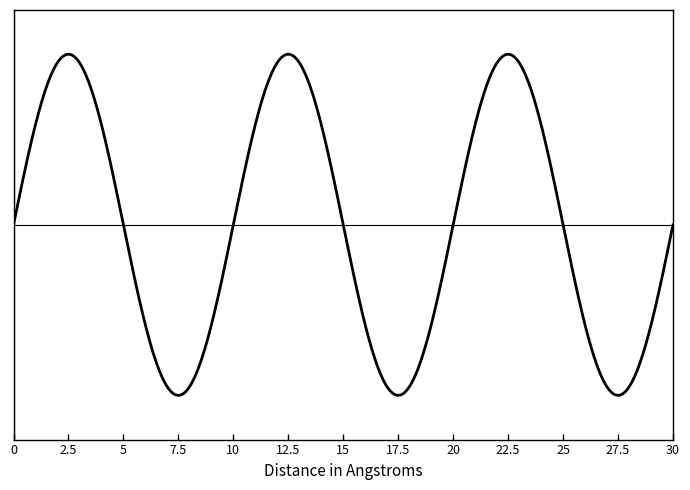

True or false: the data has more than 1 interior local peaks.

True